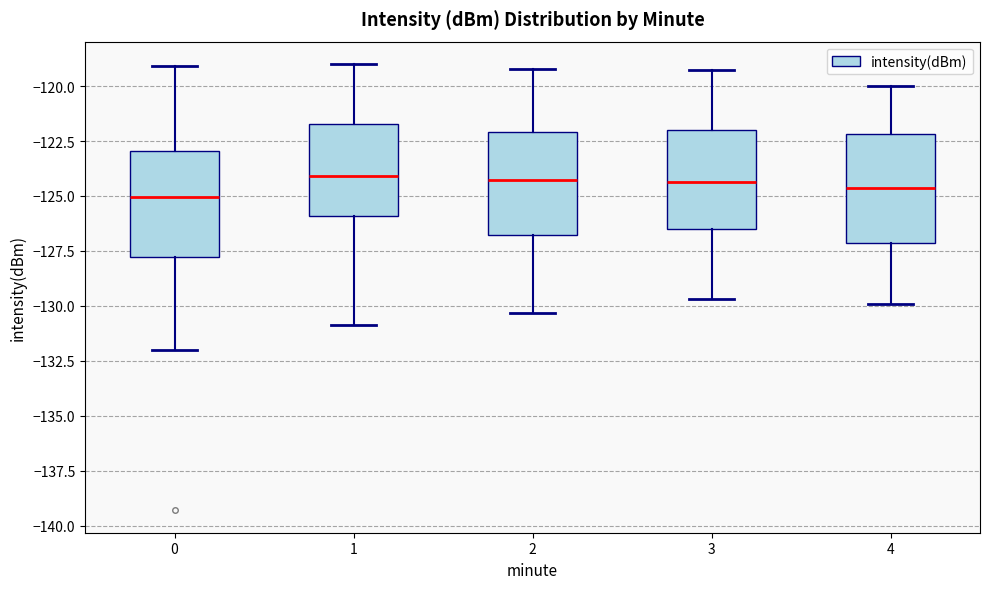

Reading left to right, read every box against the y-axis: the position of its median line, the range the box covers, and the ends of its whiskers. The values are not printed on the chart, so give them approximately, as read against the axis.

0: median -125.0, box -128.0 to -123.0, whiskers -132.0 to -119.0
1: median -124.0, box -126.0 to -121.5, whiskers -131.0 to -119.0
2: median -124.5, box -127.0 to -122.0, whiskers -130.5 to -119.0
3: median -124.5, box -126.5 to -122.0, whiskers -129.5 to -119.5
4: median -124.5, box -127.0 to -122.0, whiskers -130.0 to -120.0